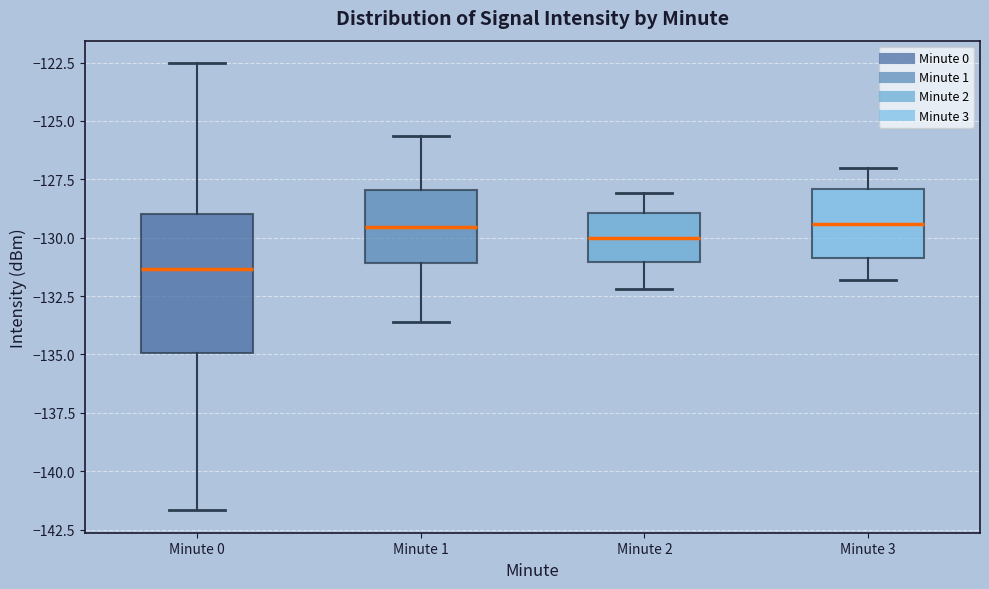

Which box is the tallest, from its lower edge to its upper edge?

Minute 0